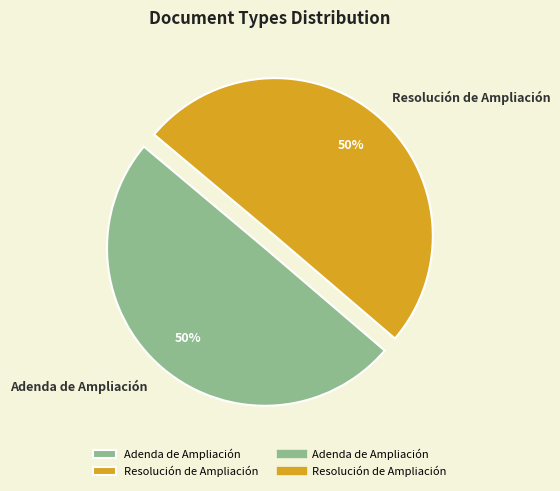

To the nearest percent, what is the combined percentage of Adenda de Ampliación and Resolución de Ampliación?

100%